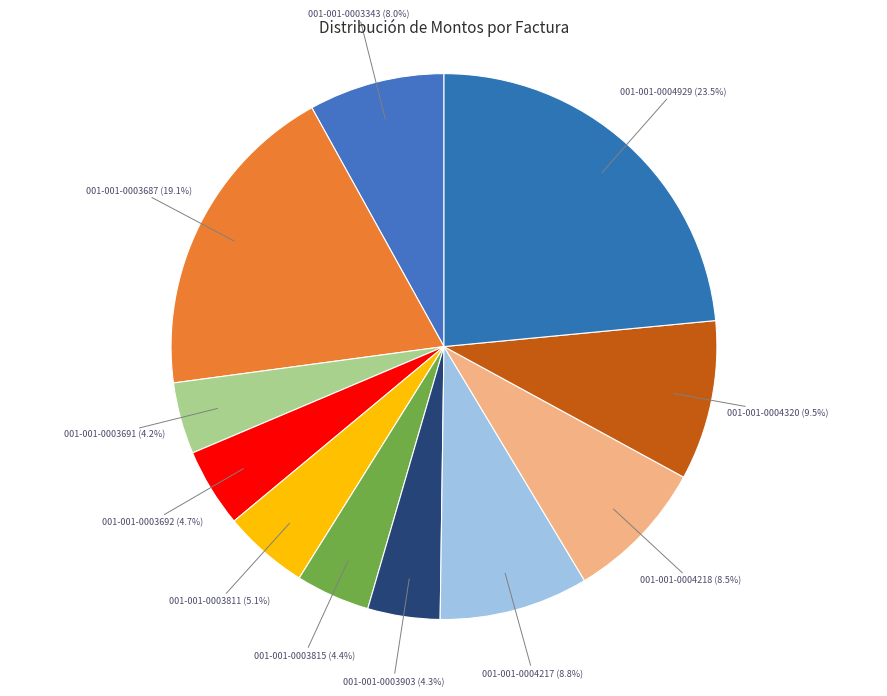

To the nearest percent, what is the difference between the largest and smallest slice percentages?

19%